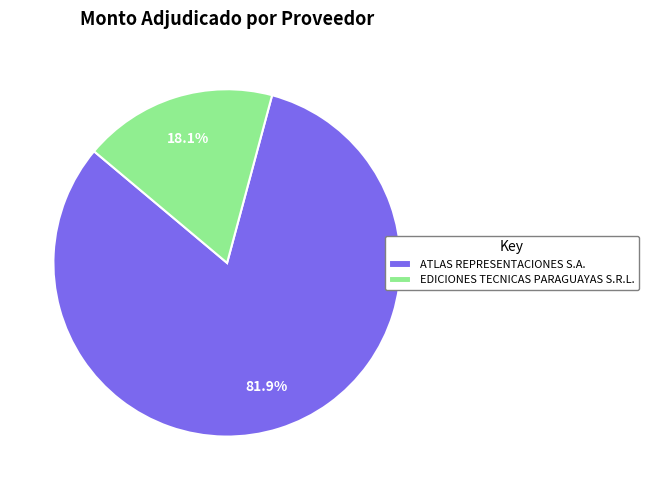

What is the ratio of the value at ATLAS REPRESENTACIONES S.A. to the value at EDICIONES TECNICAS PARAGUAYAS S.R.L.?

4.5